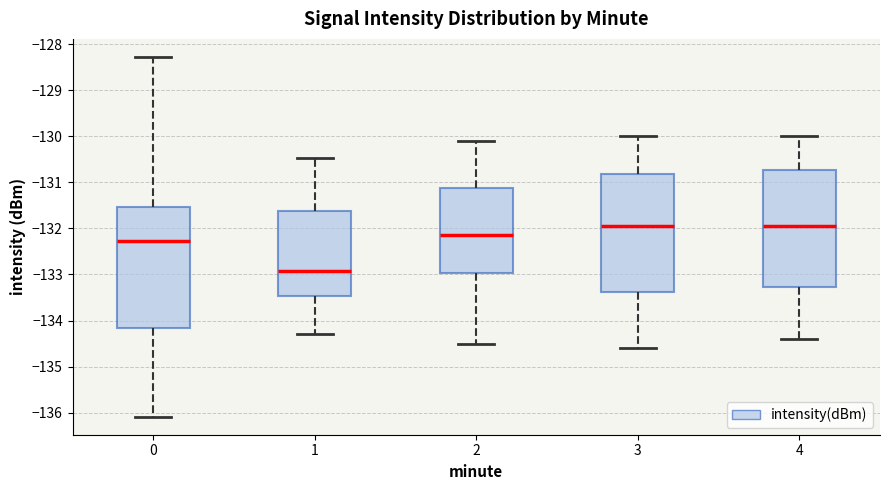

Reading left to right, read every box against the y-axis: the position of its median line, the range the box covers, and the ends of its whiskers. The values are not printed on the chart, so give them approximately, as read against the axis.

0: median -132.3, box -134.2 to -131.5, whiskers -136.1 to -128.3
1: median -132.9, box -133.5 to -131.6, whiskers -134.3 to -130.5
2: median -132.1, box -133.0 to -131.1, whiskers -134.5 to -130.1
3: median -131.9, box -133.4 to -130.8, whiskers -134.6 to -130.0
4: median -131.9, box -133.3 to -130.7, whiskers -134.4 to -130.0